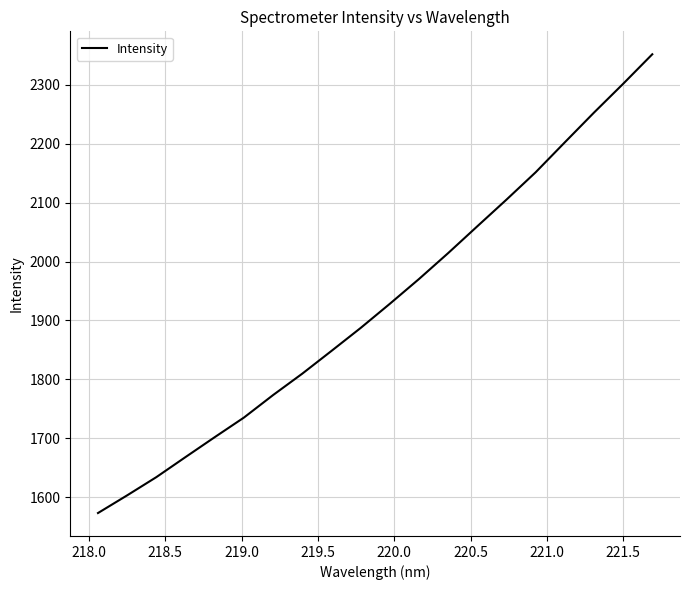

What is the maximum value shown in the chart?

2352.0